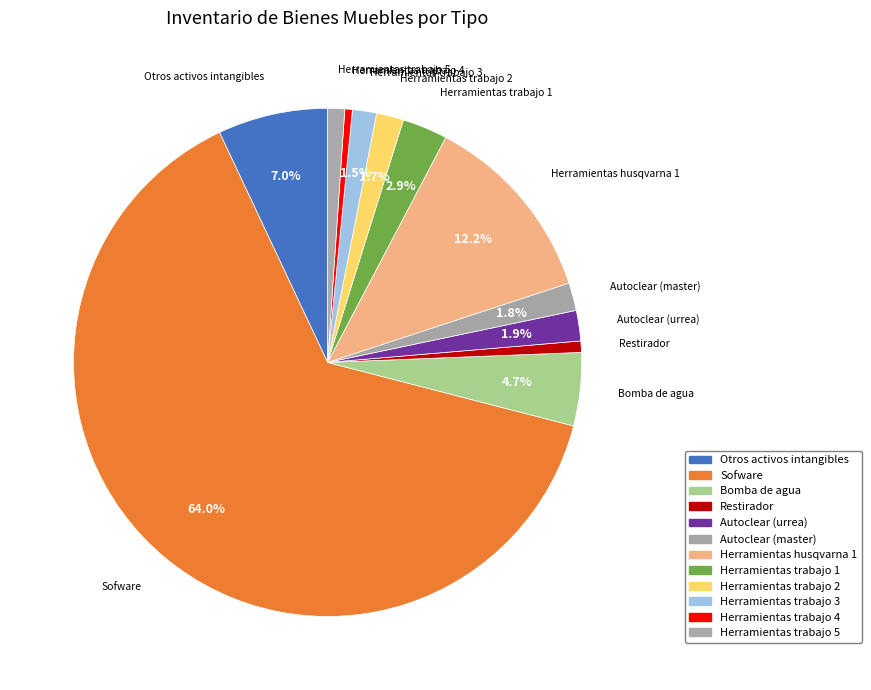

What is the ratio of the value at Sofware to the value at Herramientas trabajo 5?

59.2